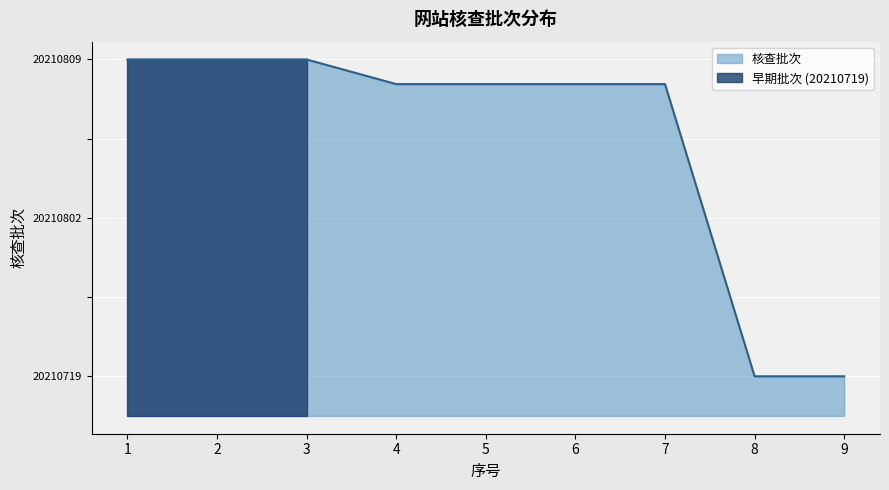

Where is the data nearest to the value 5?

4